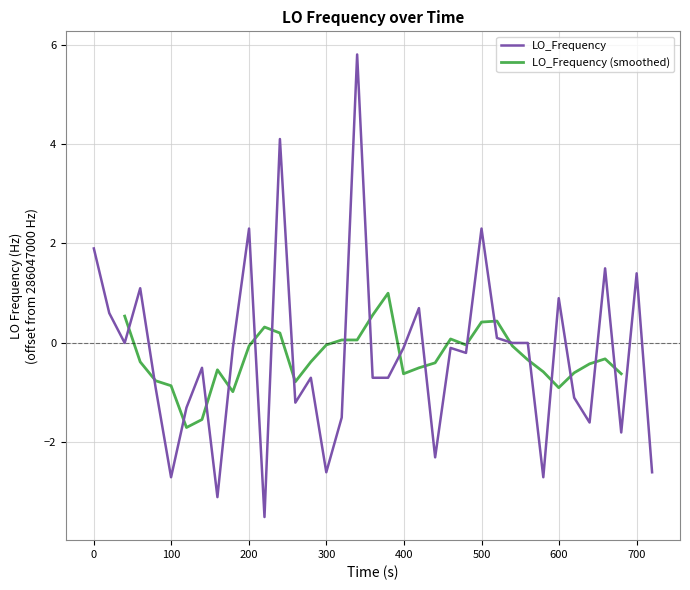

What is the minimum value for LO_Frequency?

-3.5